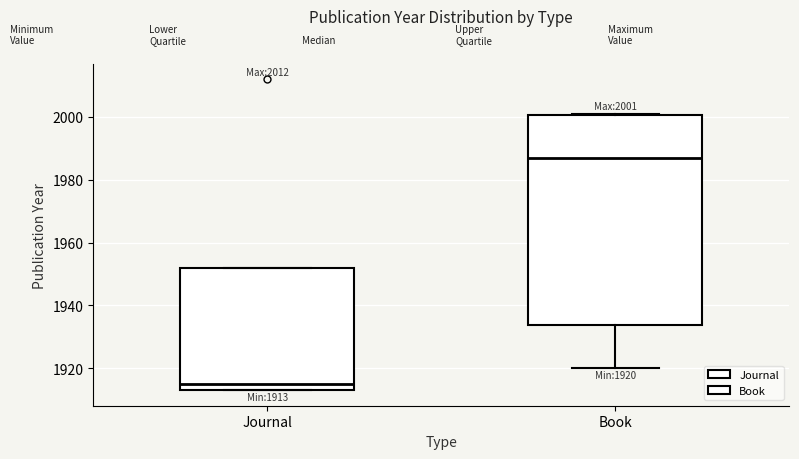

Which box's median line is the highest?

Book